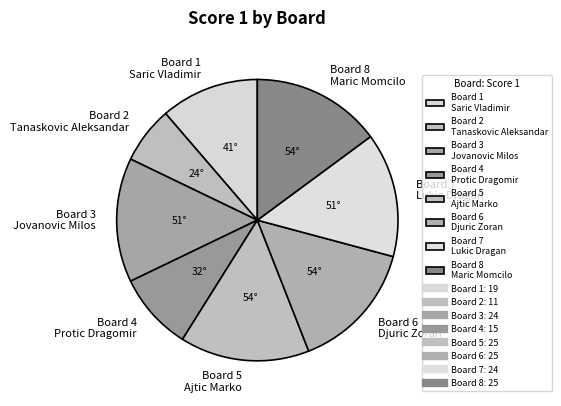

Which slice is the smallest?

Board 2 Tanaskovic Aleksandar